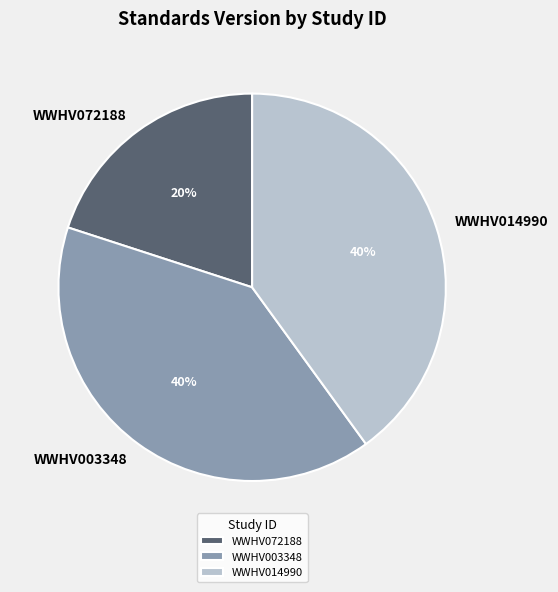

The WWHV003348 slice represents 40% of the pie. True or false?

True